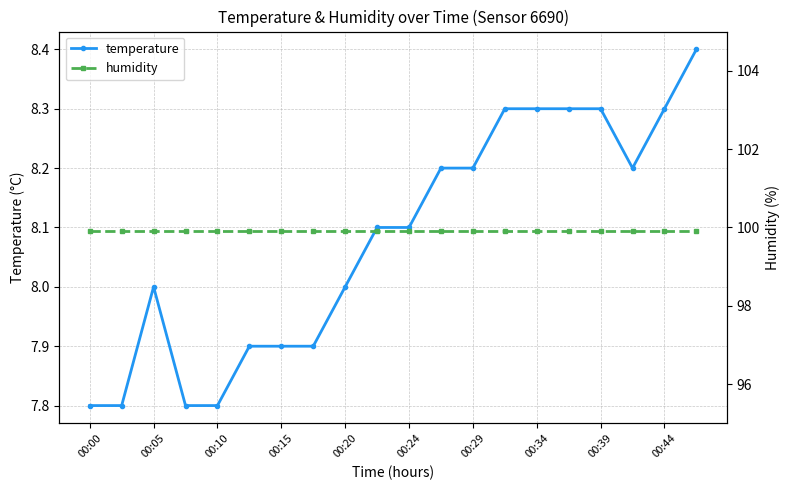

What is the average value of the temperature series?

8.1